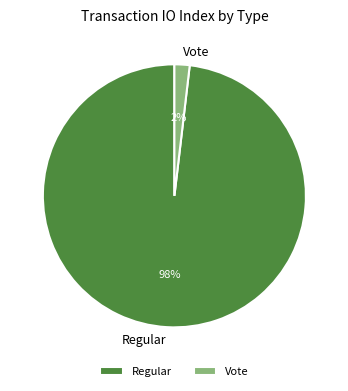

Rank the categories by value from highest to lowest.

Regular, Vote